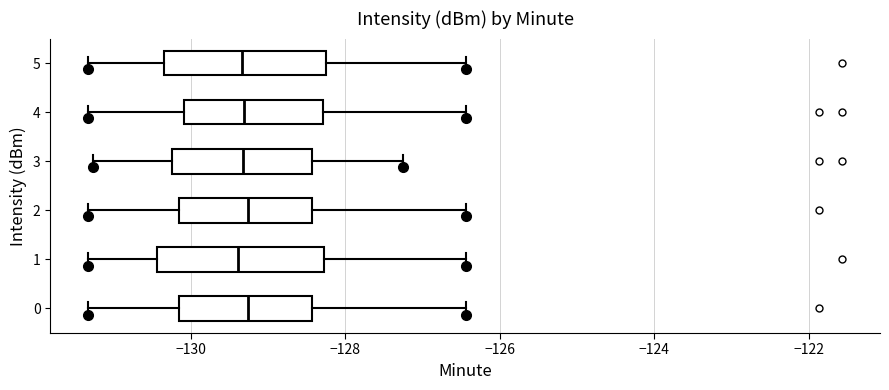

Reading bottom to top, read every box against the x-axis: the position of its median line, the range the box covers, and the ends of its whiskers. The values are not printed on the chart, so give them approximately, as read against the axis.

0: median -129.2, box -130.2 to -128.4, whiskers -131.4 to -126.4
1: median -129.4, box -130.4 to -128.2, whiskers -131.4 to -126.4
2: median -129.2, box -130.2 to -128.4, whiskers -131.4 to -126.4
3: median -129.4, box -130.2 to -128.4, whiskers -131.2 to -127.2
4: median -129.4, box -130.0 to -128.2, whiskers -131.4 to -126.4
5: median -129.4, box -130.4 to -128.2, whiskers -131.4 to -126.4